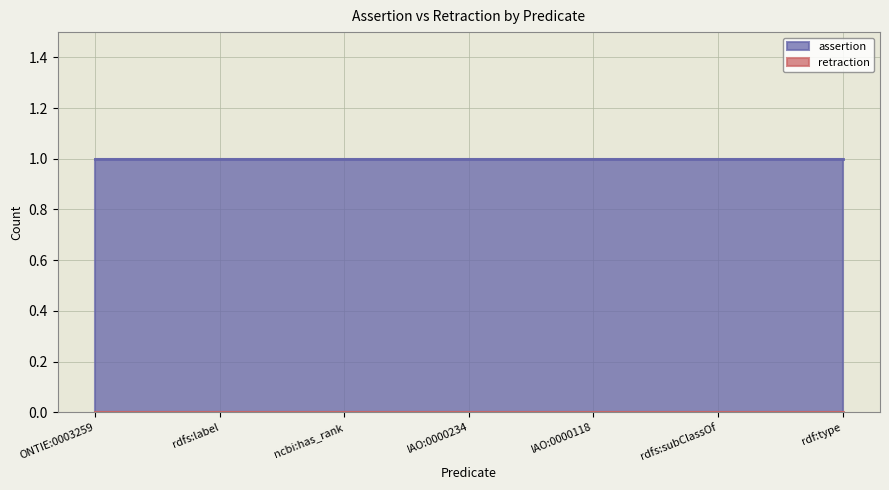

What are all the series names shown in the legend?

assertion, retraction